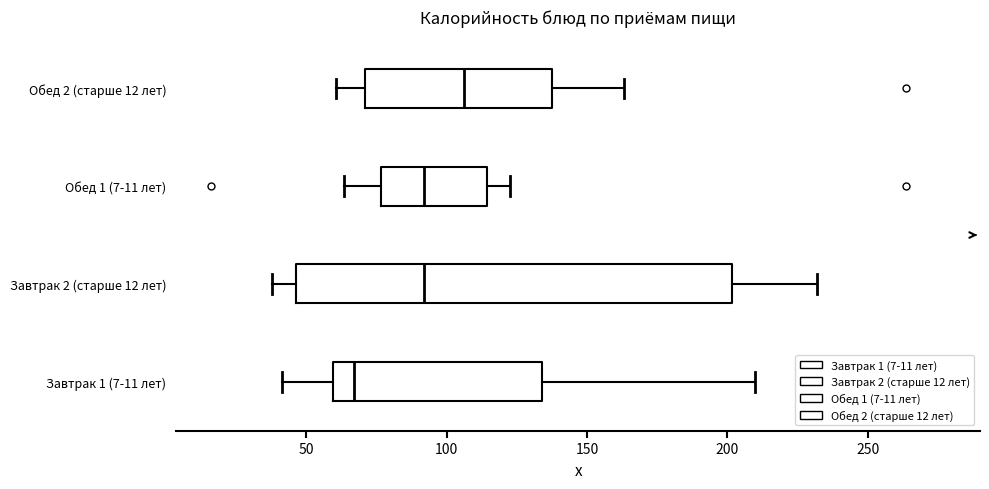

Which box is the widest, from its left edge to its right edge?

Завтрак 2 (старше 12 лет)